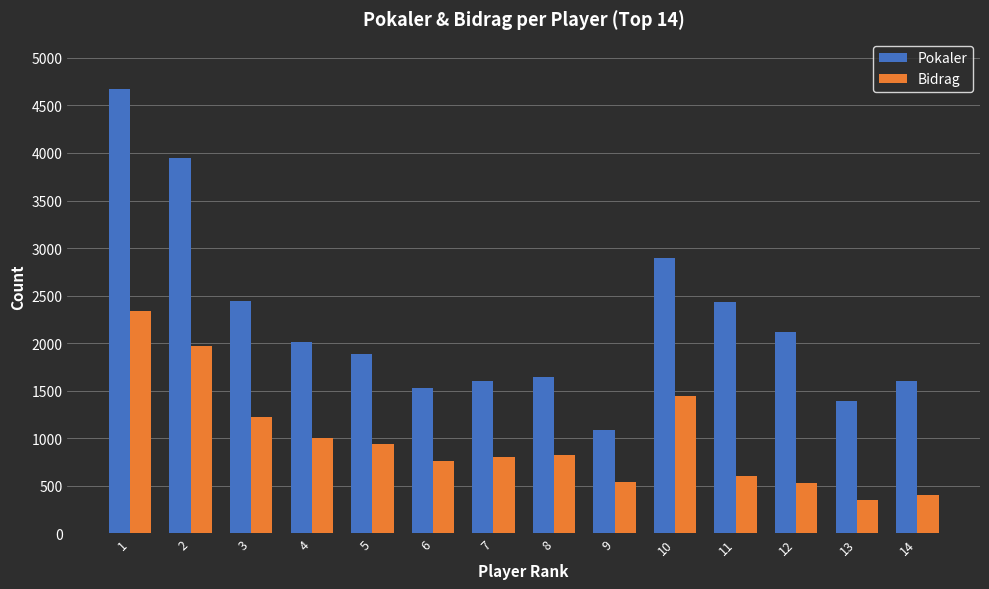

What is the sum of all Bidrag values?

13740